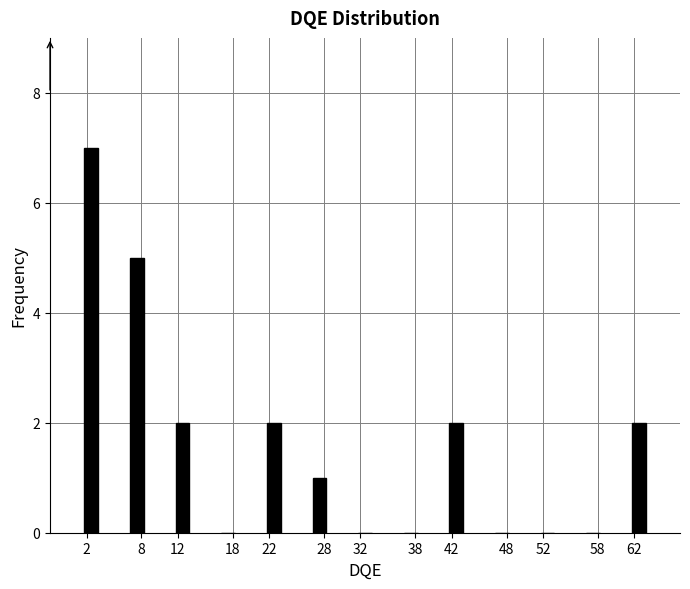

Reading left to right, list all the values displayed in this chart.

2=7	8=5	12=2	18=0	22=2	28=1	32=0	38=0	42=2	48=0	52=0	58=0	62=2